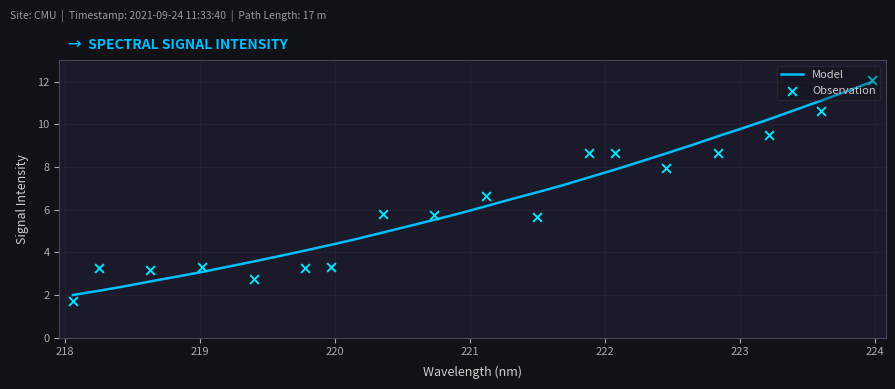

Which has a higher value, 222.263 or 219.589?

222.263